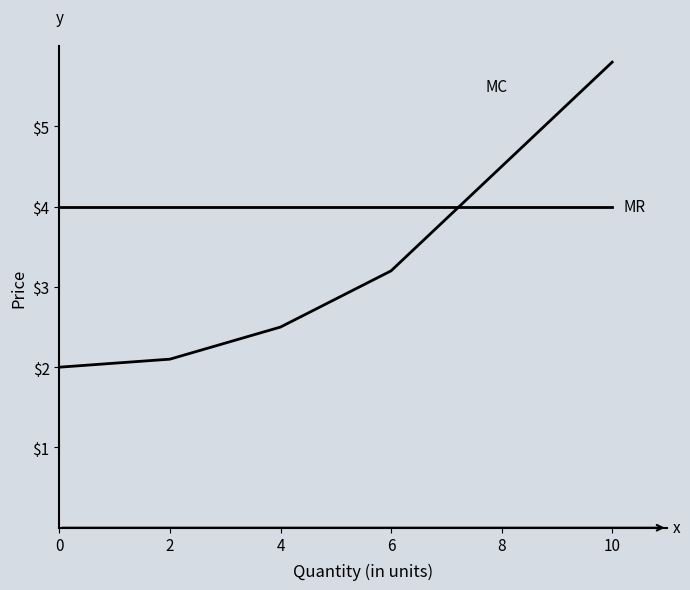

Does the chart display data point markers on the line(s)?

No